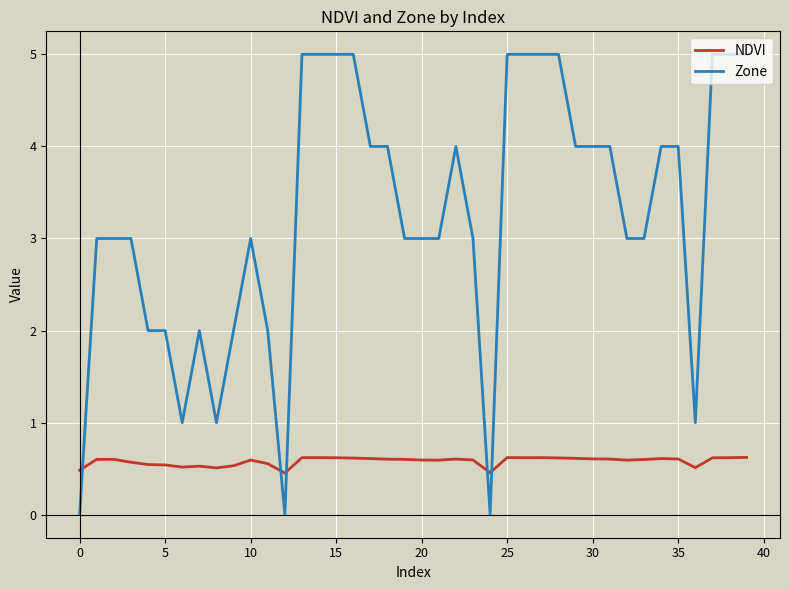

Which series ends up on top after the final intersection of Zone and NDVI?

Zone